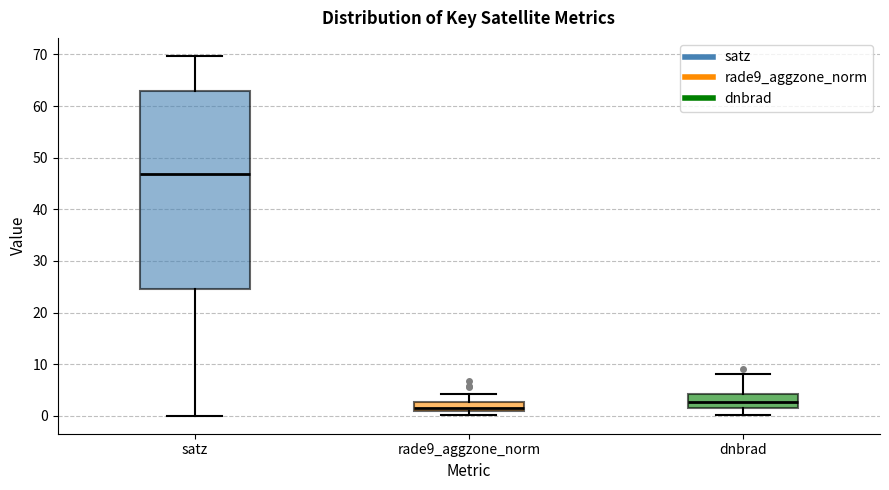

Reading left to right, read every box against the y-axis: the position of its median line, the range the box covers, and the ends of its whiskers. The values are not printed on the chart, so give them approximately, as read against the axis.

satz: median 47, box 25 to 63, whiskers 0 to 70
rade9_aggzone_norm: median 2, box 1 to 3, whiskers 0 to 4
dnbrad: median 3, box 2 to 4, whiskers 0 to 8